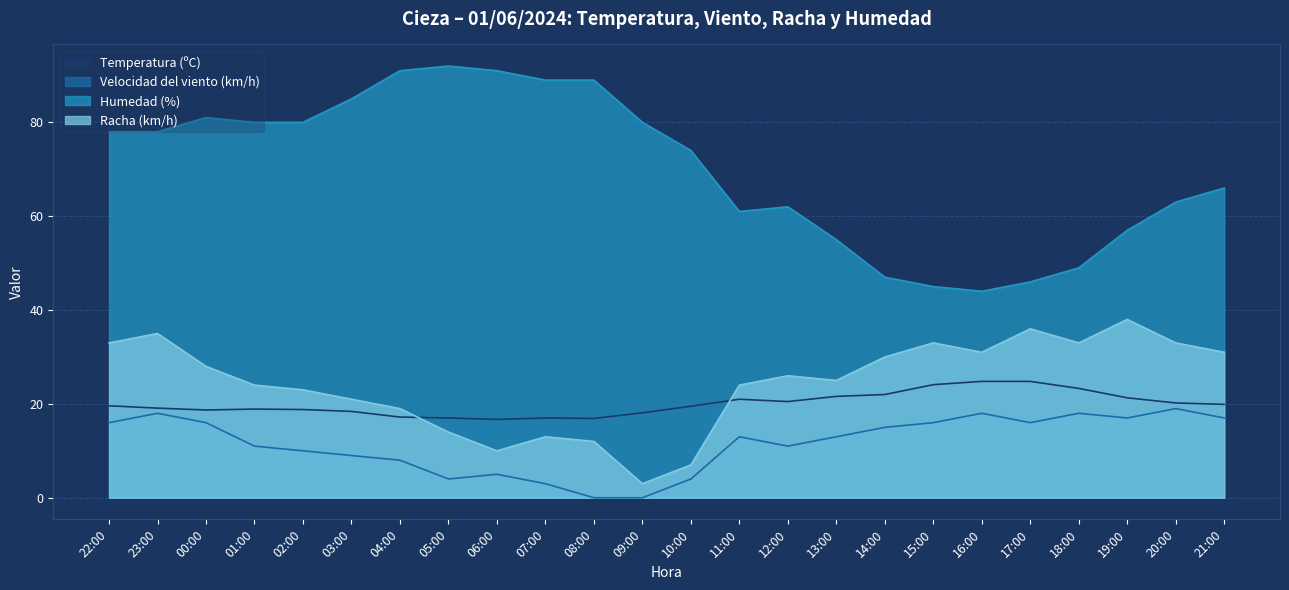

Which series has the largest range (max minus min)?

Humedad (%)